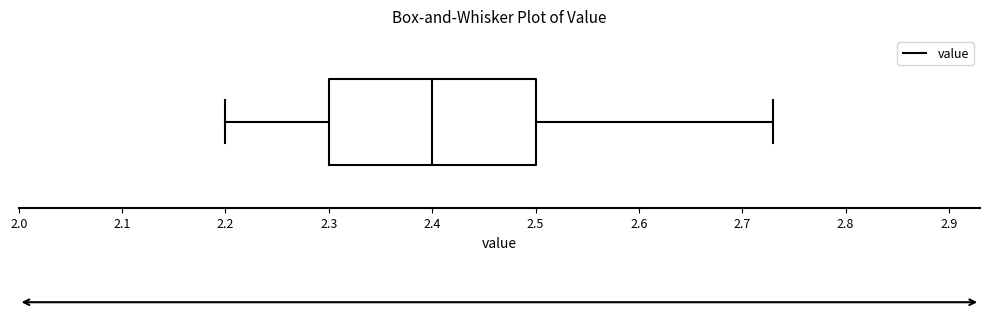

Transcribe this box plot: give where the median line is, the range the box spans, and where the two whiskers end, as read against the x-axis. The values are not printed on the chart, so give them approximately, as read against the axis.

median 2.40, box 2.30 to 2.50, whiskers 2.20 to 2.73